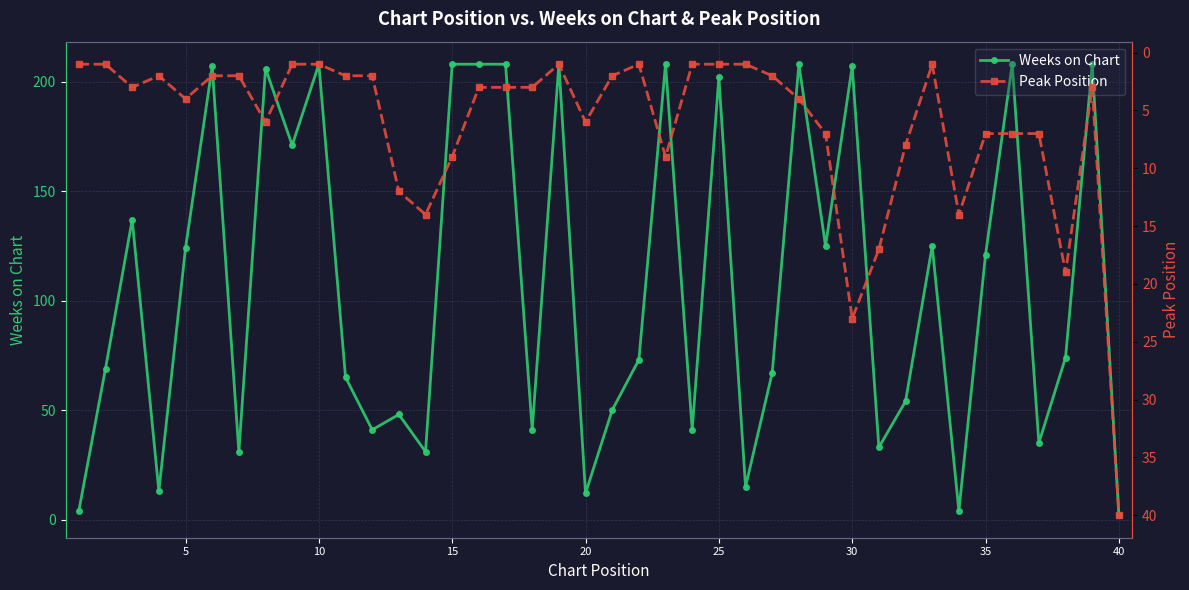

True or false: Weeks on Chart has more than 0 points higher than both neighbors.

True